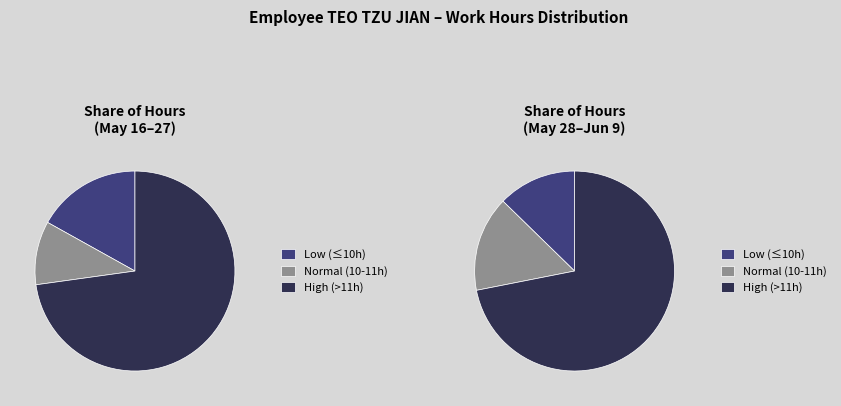

True or false: Sat_1 accounts for 22% of the total.

False